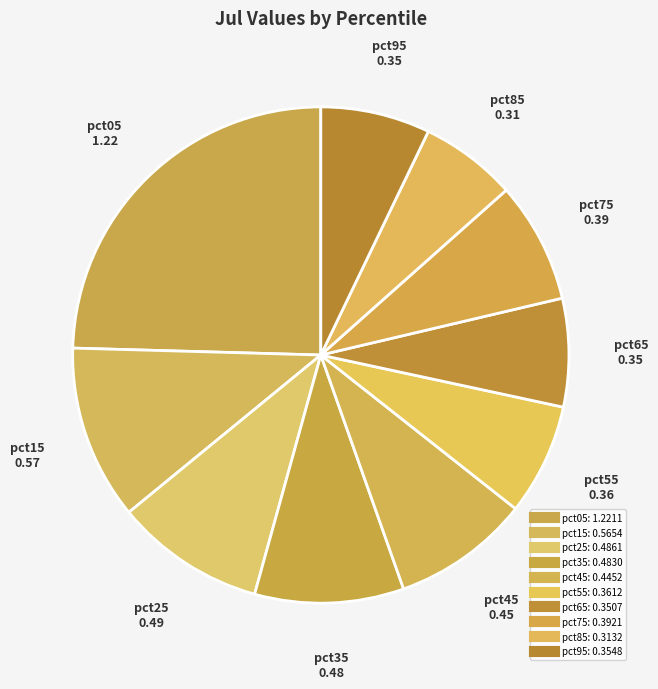

How many slices are in this pie chart?

10